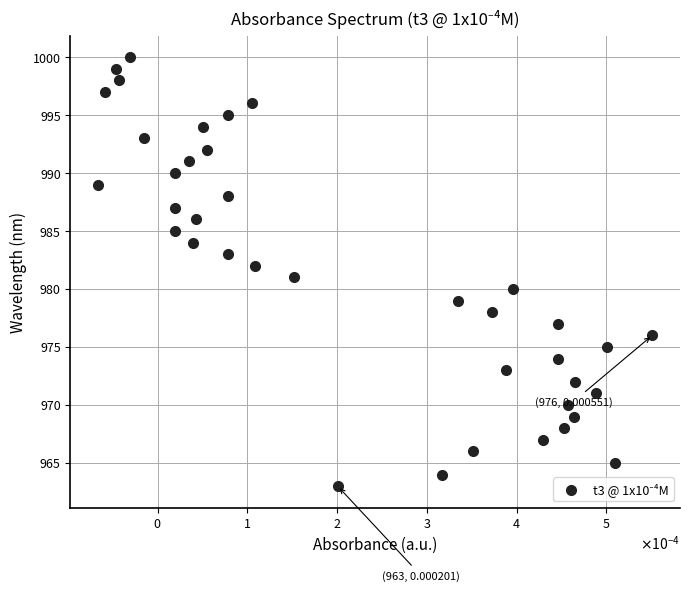

What is the range of Y values (max minus min)?

37